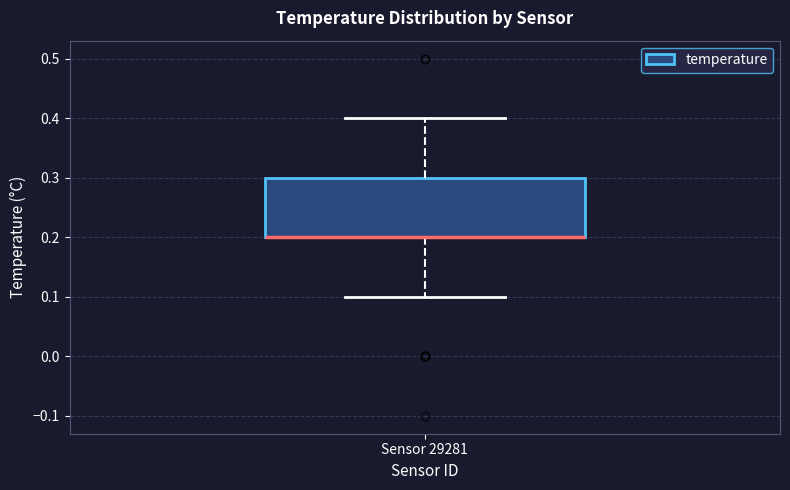

Transcribe this box plot: give where the median line is, the range the box spans, and where the two whiskers end, as read against the y-axis. The values are not printed on the chart, so give them approximately, as read against the axis.

median 0.2 (drawn on the box's lower edge), box 0.2 to 0.3, whiskers 0.1 to 0.4